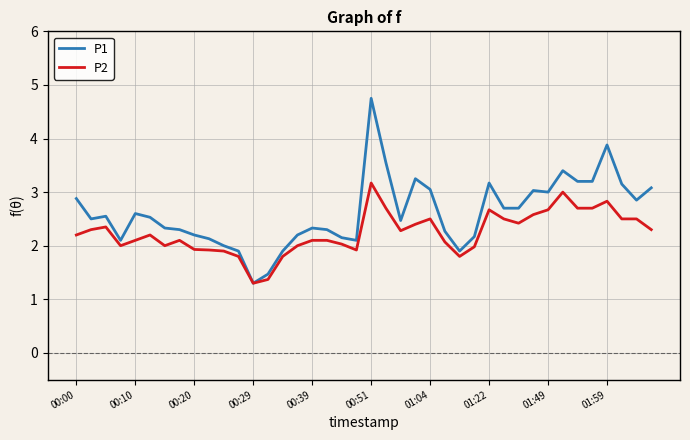

Which series has the largest total across all categories?

P1